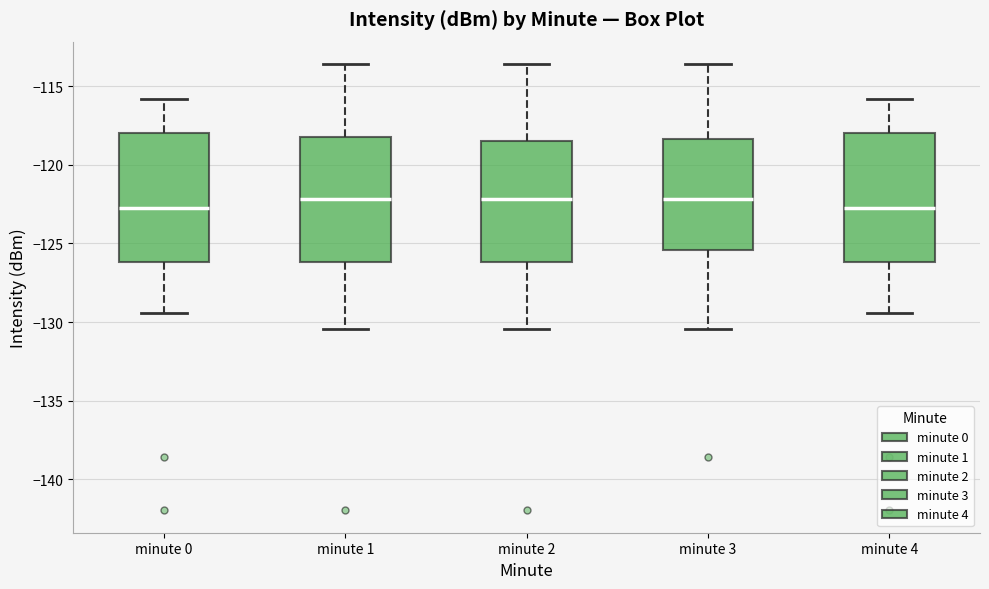

Reading left to right, read every box against the y-axis: the position of its median line, the range the box covers, and the ends of its whiskers. The values are not printed on the chart, so give them approximately, as read against the axis.

minute 0: median -122.5, box -126.0 to -118.0, whiskers -129.5 to -116.0
minute 1: median -122.0, box -126.0 to -118.5, whiskers -130.5 to -113.5
minute 2: median -122.0, box -126.0 to -118.5, whiskers -130.5 to -113.5
minute 3: median -122.0, box -125.5 to -118.5, whiskers -130.5 to -113.5
minute 4: median -122.5, box -126.0 to -118.0, whiskers -129.5 to -116.0